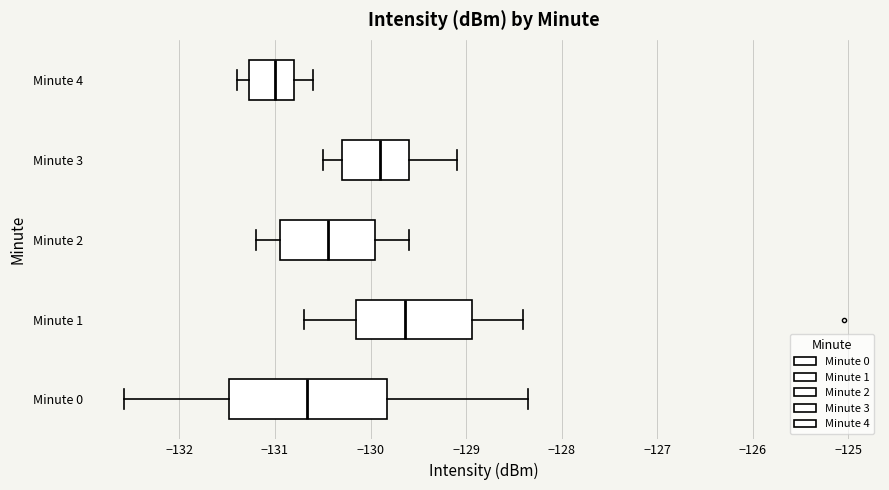

Reading bottom to top, transcribe this box plot: for each box, give where its median line is, the range the box spans, and where its two whiskers end, as read against the x-axis. The values are not printed on the chart, so give them approximately, as read against the axis.

Minute 0: median -130.7, box -131.5 to -129.8, whiskers -132.6 to -128.4
Minute 1: median -129.6, box -130.1 to -128.9, whiskers -130.7 to -128.4
Minute 2: median -130.4, box -130.9 to -129.9, whiskers -131.2 to -129.6
Minute 3: median -129.9, box -130.3 to -129.6, whiskers -130.5 to -129.1
Minute 4: median -131.0, box -131.3 to -130.8, whiskers -131.4 to -130.6